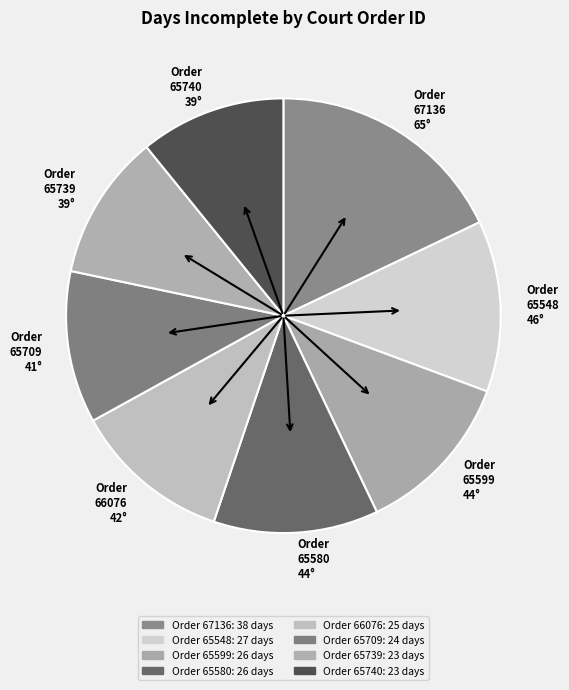

The Order 66076 42° slice represents 20% of the pie. True or false?

False